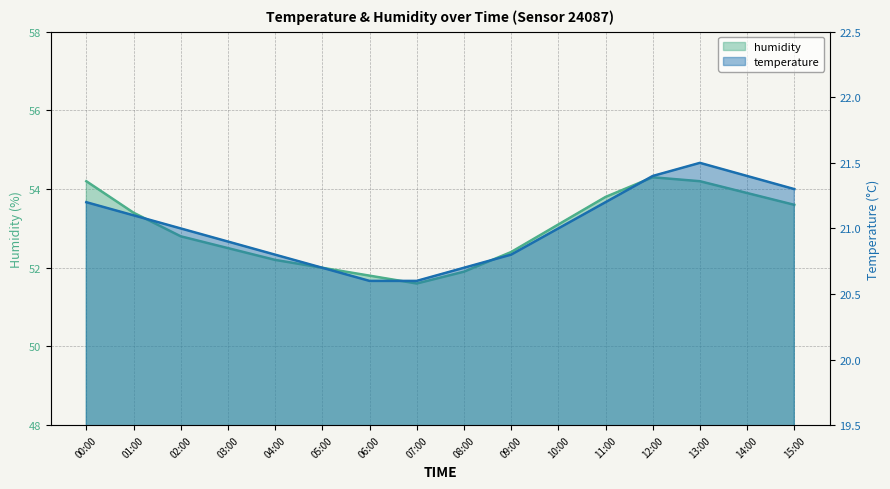

What is the label of the 10th point from the right?

06:00